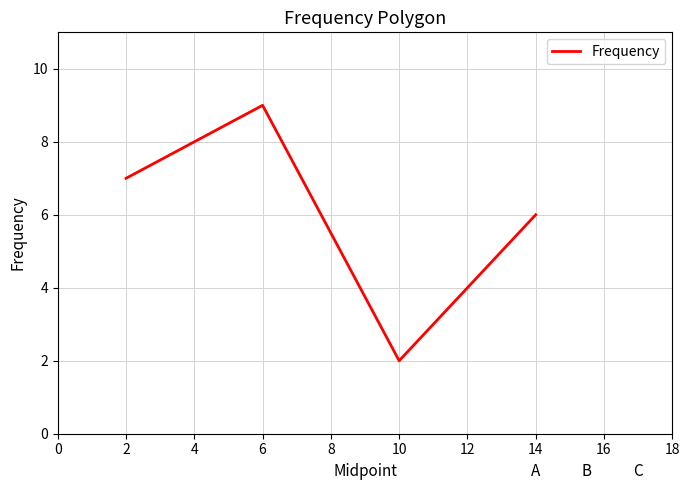

The value at 6 is 9. True or false?

True